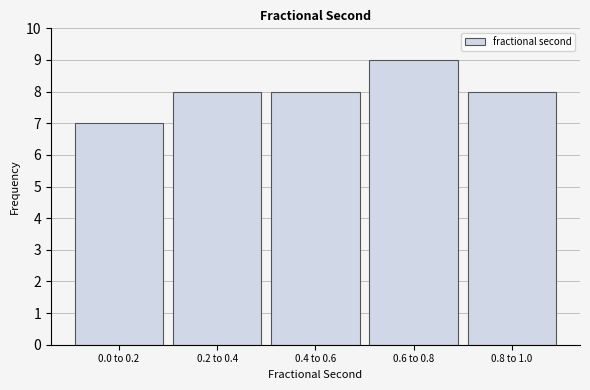

Reading left to right, list all the values displayed in this chart.

0.0 to 0.2=7	0.2 to 0.4=8	0.4 to 0.6=8	0.6 to 0.8=9	0.8 to 1.0=8